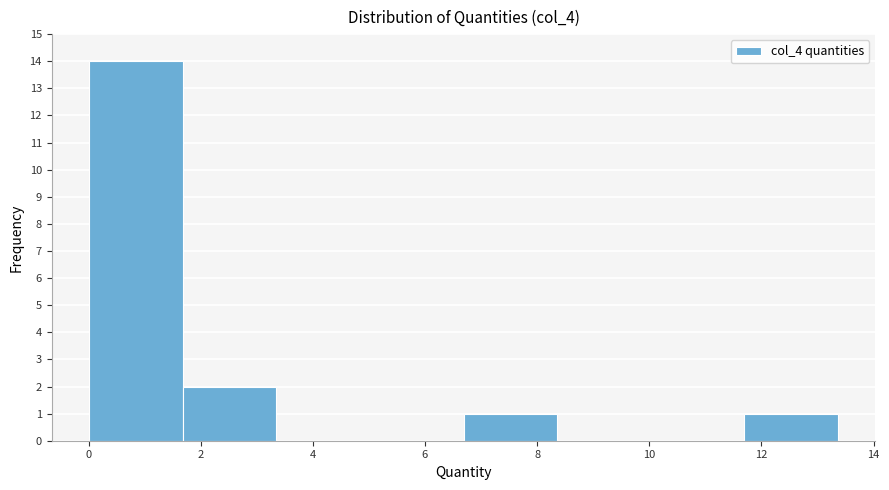

Reading left to right, transcribe this chart: for each bar, give the range it covers on the x-axis and its height. Neither the bar edges nor the heights are printed on the chart, so give them approximately, as read against the axes.

0.0 to 1.6: 14
1.6 to 3.4: 2
3.4 to 5.0: 0
5.0 to 6.6: 0
6.6 to 8.4: 1
8.4 to 10.0: 0
10.0 to 11.6: 0
11.6 to 13.4: 1